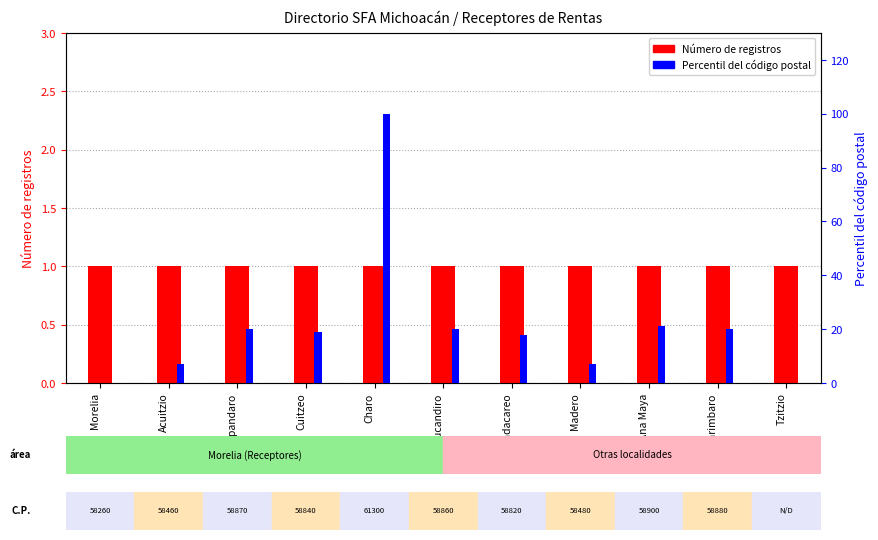

Reading left to right, transcribe all the data shown in this chart.

Número de registros: Morelia=1	Acuitzio=1	Copandaro=1	Cuitzeo=1	Charo=1	Chucandiro=1	Huandacareo=1	Madero=1	Santa Ana Maya=1	Tarimbaro=1	Tzitzio=1
Percentil del código postal: Morelia=0	Acuitzio=7	Copandaro=20	Cuitzeo=19	Charo=100	Chucandiro=20	Huandacareo=18	Madero=7	Santa Ana Maya=21	Tarimbaro=20	Tzitzio=0